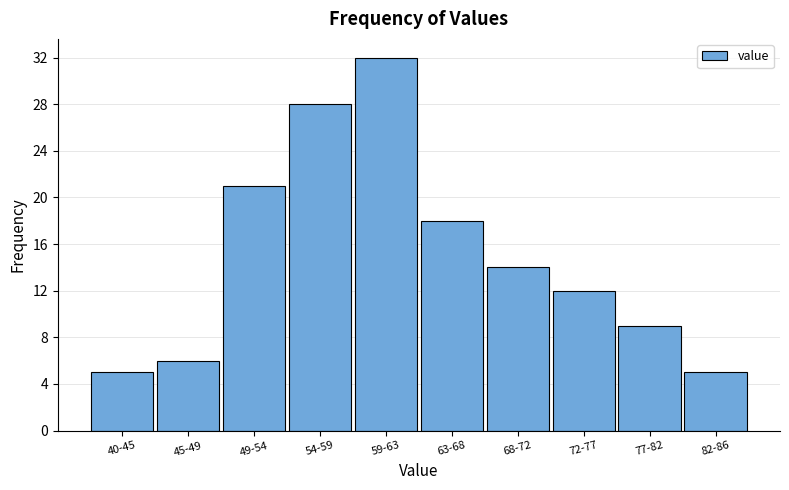

Reading right to left, what are all the values shown in this chart?

82-86=5	77-82=9	72-77=12	68-72=14	63-68=18	59-63=32	54-59=28	49-54=21	45-49=6	40-45=5